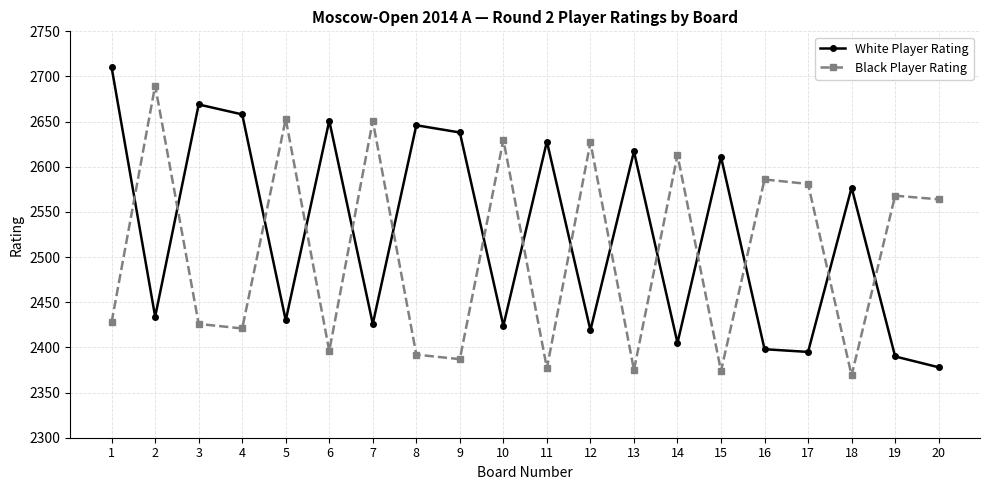

True or false: White Player Rating has a value of 2398 at 16.

True